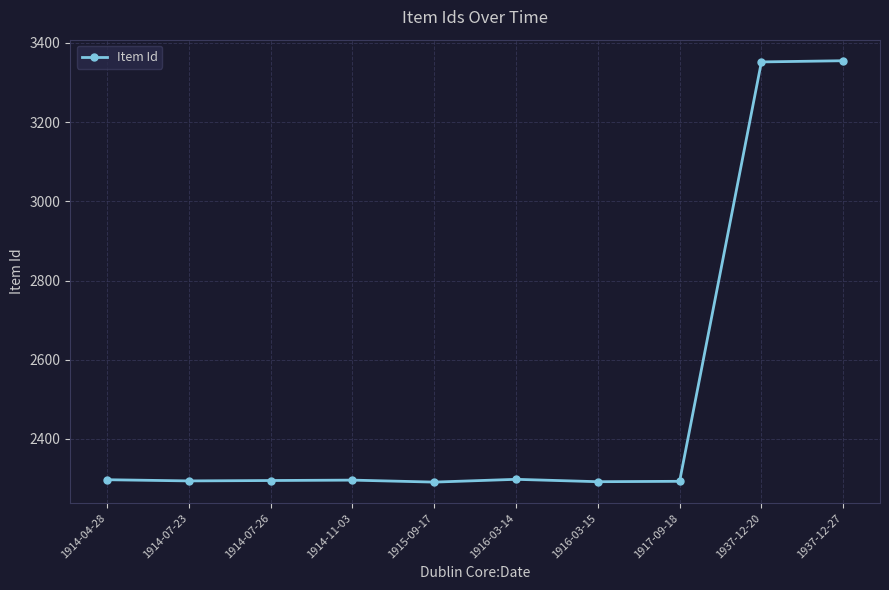

True or false: there are more than 0 points higher than both neighbors.

True